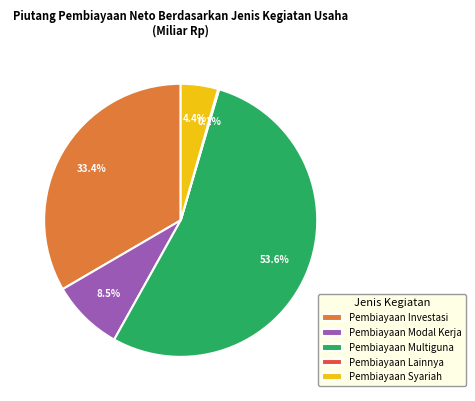

Is Pembiayaan Multiguna the majority of the pie?

Yes